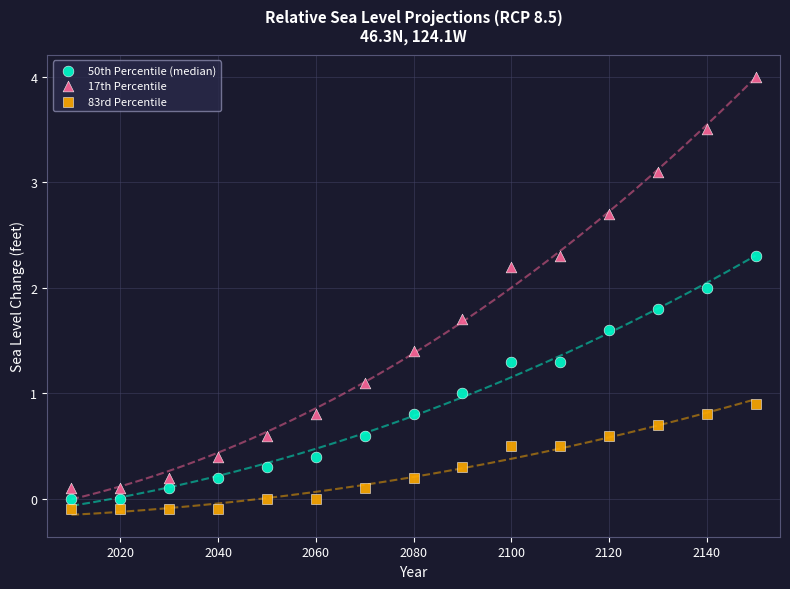

Which series has the widest spread of Y values?

17th Percentile